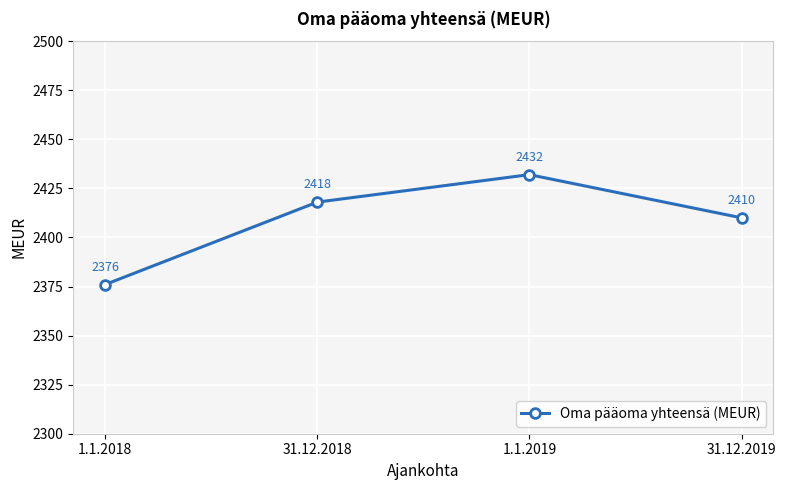

The value at 31.12.2019 is 2410. True or false?

True